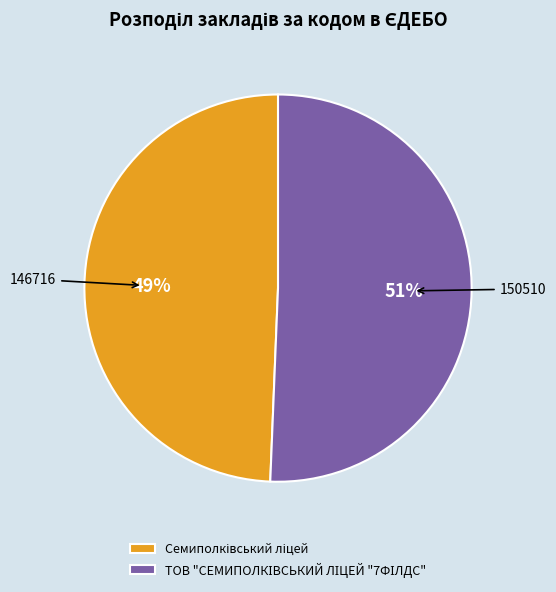

Is there a majority slice in this chart?

Yes